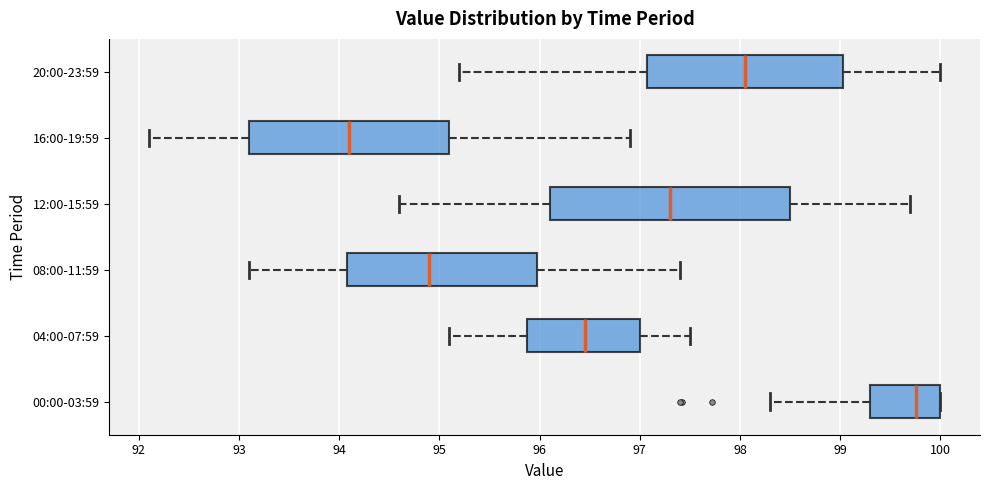

Reading bottom to top, transcribe this box plot: for each box, give where its median line is, the range the box spans, and where its two whiskers end, as read against the x-axis. The values are not printed on the chart, so give them approximately, as read against the axis.

00:00-03:59: median 99.8, box 99.3 to 100.0, whiskers 98.3 to 100.0
04:00-07:59: median 96.5, box 95.9 to 97.0, whiskers 95.1 to 97.5
08:00-11:59: median 94.9, box 94.1 to 96.0, whiskers 93.1 to 97.4
12:00-15:59: median 97.3, box 96.1 to 98.5, whiskers 94.6 to 99.7
16:00-19:59: median 94.1, box 93.1 to 95.1, whiskers 92.1 to 96.9
20:00-23:59: median 98.1, box 97.1 to 99.0, whiskers 95.2 to 100.0